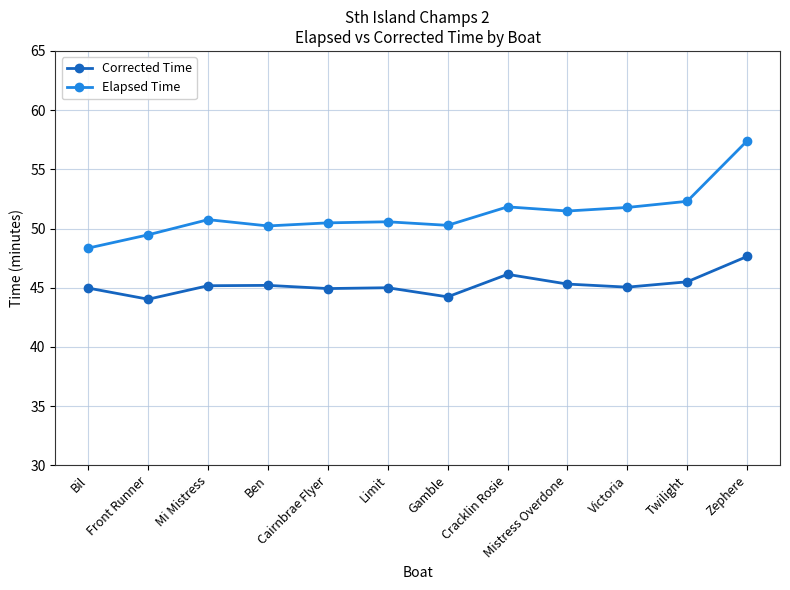

At which category does Corrected Time reach its first local valley?

Front Runner